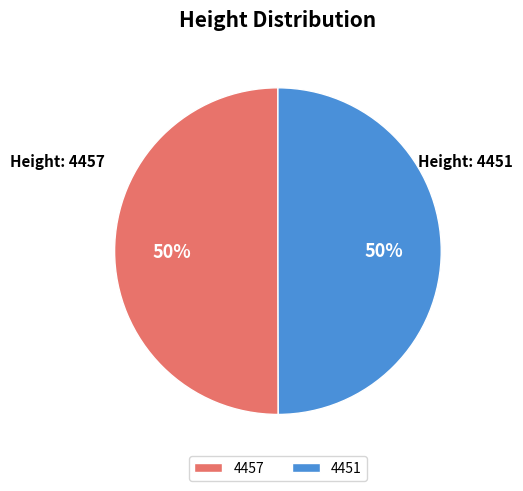

What percentage is the 4457 slice, to the nearest percent?

50%